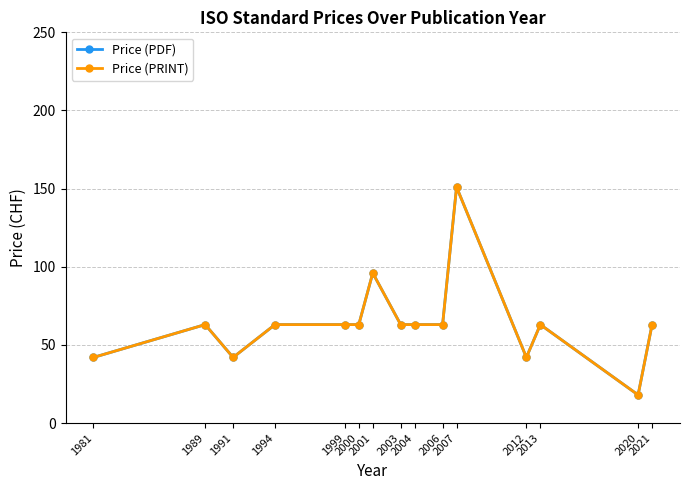

True or false: Price (PRINT) has more than 1 interior local peaks.

True